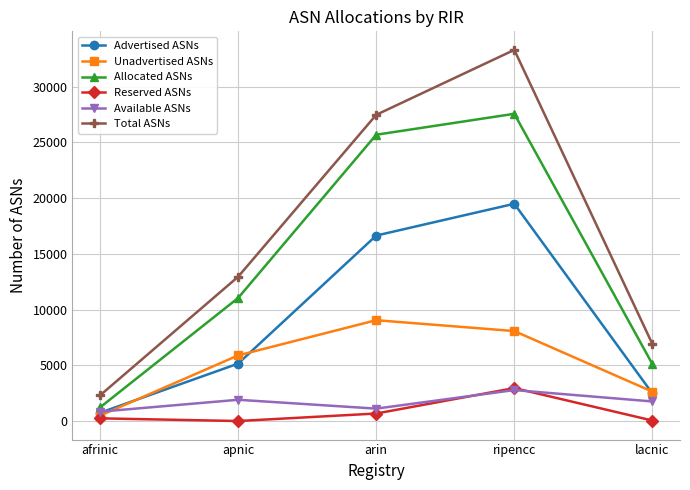

Does the chart have visible grid lines?

Yes